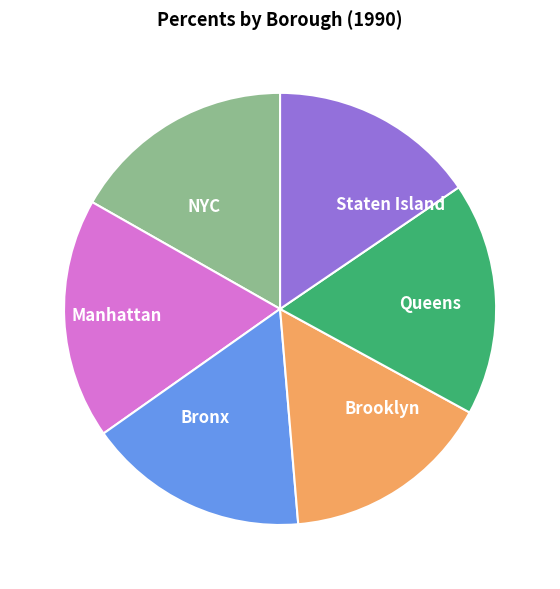

True or false: NYC accounts for 17% of the total.

True